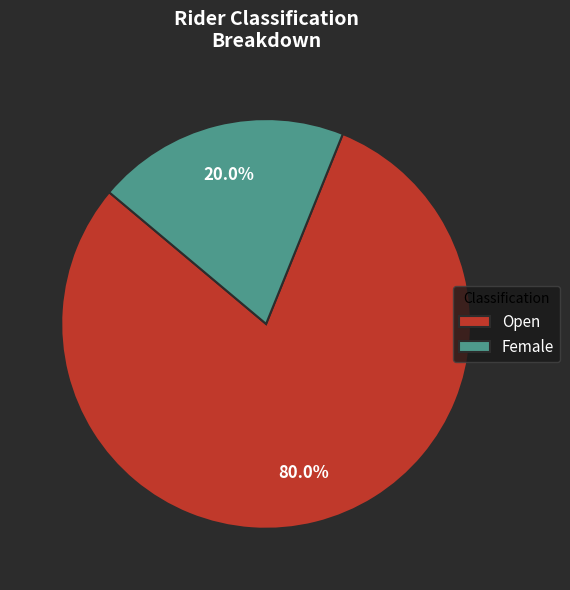

Is there a majority slice in this chart?

Yes